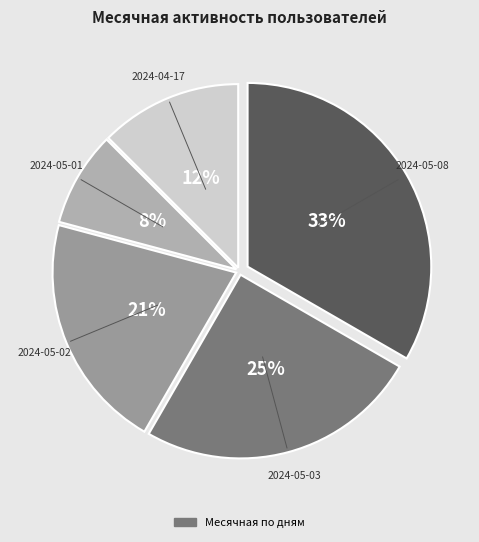

What is the largest slice in the pie chart?

2024-05-08